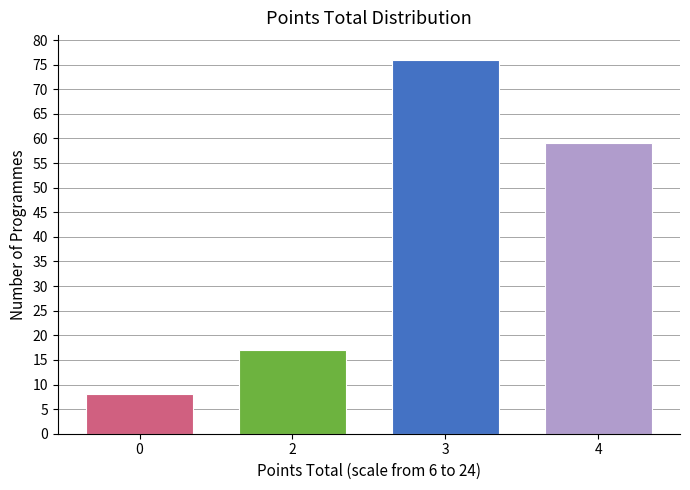

Reading left to right, list all the values displayed in this chart.

0=8	2=17	3=76	4=59